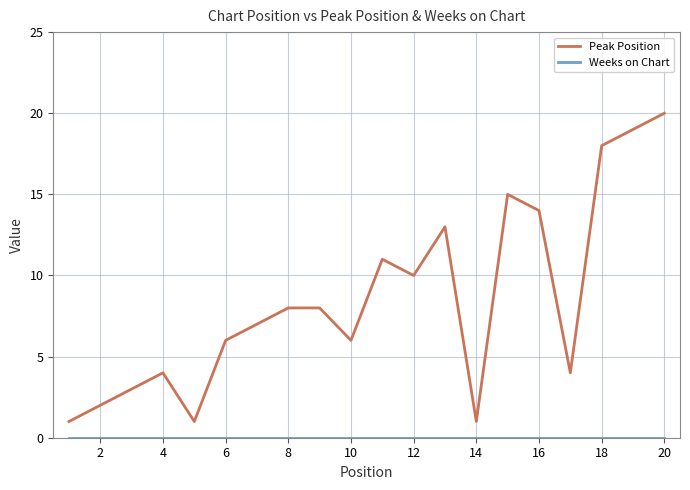

Which series has the widest spread of values?

Peak Position